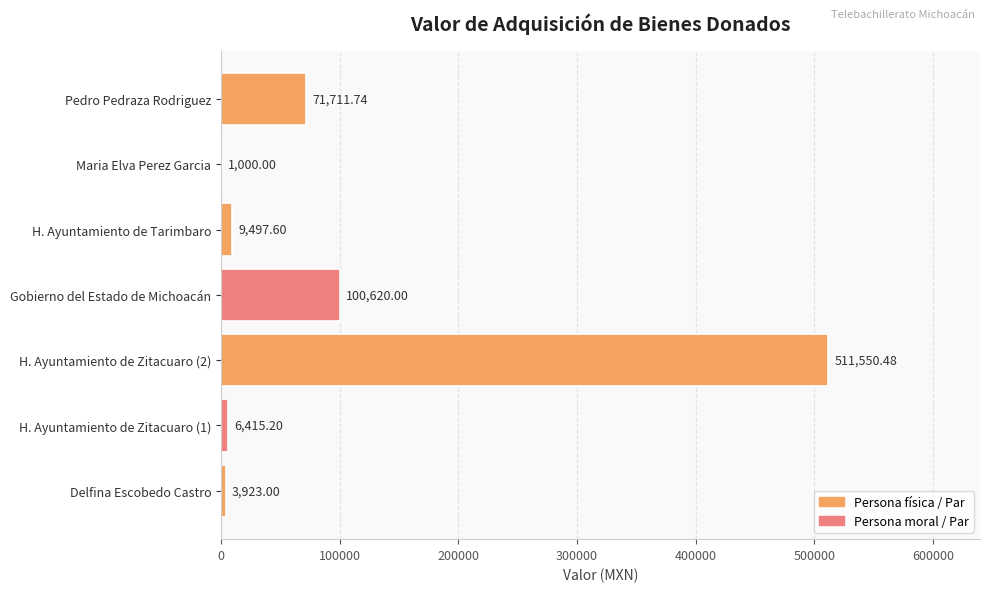

What is the sum of the values at Pedro Pedraza Rodriguez and Maria Elva Perez Garcia?

72711.7